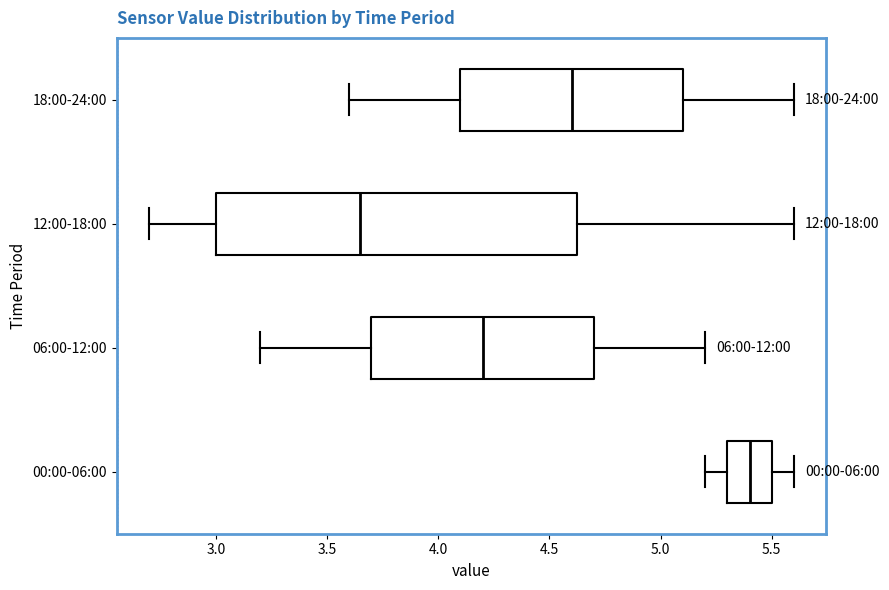

Reading bottom to top, read every box against the x-axis: the position of its median line, the range the box covers, and the ends of its whiskers. The values are not printed on the chart, so give them approximately, as read against the axis.

00:00-06:00: median 5.40, box 5.30 to 5.50, whiskers 5.20 to 5.60
06:00-12:00: median 4.20, box 3.70 to 4.70, whiskers 3.20 to 5.20
12:00-18:00: median 3.65, box 3.00 to 4.65, whiskers 2.70 to 5.60
18:00-24:00: median 4.60, box 4.10 to 5.10, whiskers 3.60 to 5.60